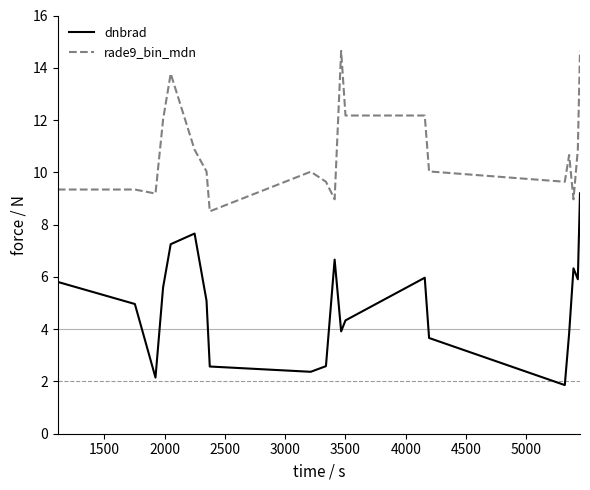

True or false: rade9_bin_mdn and dnbrad intersect in this chart.

False